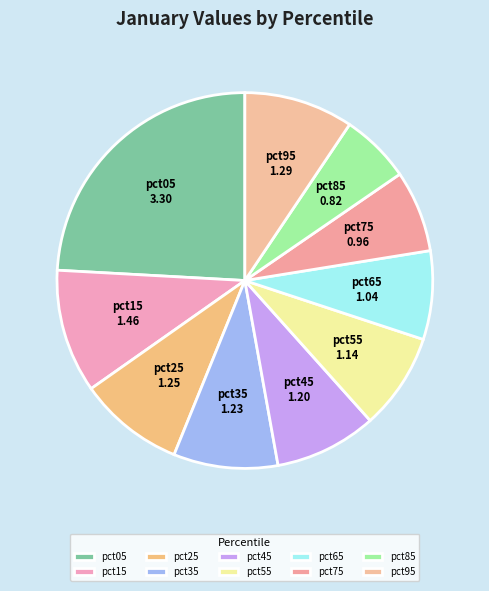

Do pct25 and pct85 together represent more than half of the pie?

No